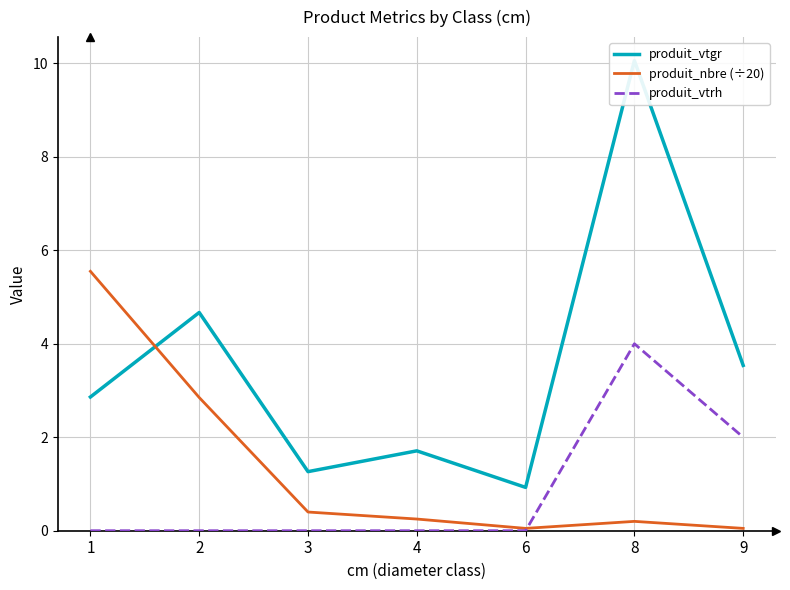

Is this an area chart (filled region under the line)?

No